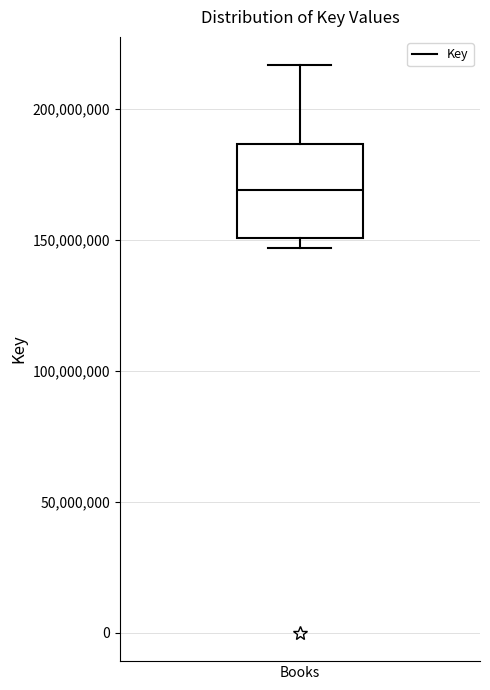

Transcribe this box plot: give where the median line is, the range the box spans, and where the two whiskers end, as read against the y-axis. The values are not printed on the chart, so give them approximately, as read against the axis.

median 170000000, box 150000000 to 185000000, whiskers 145000000 to 215000000